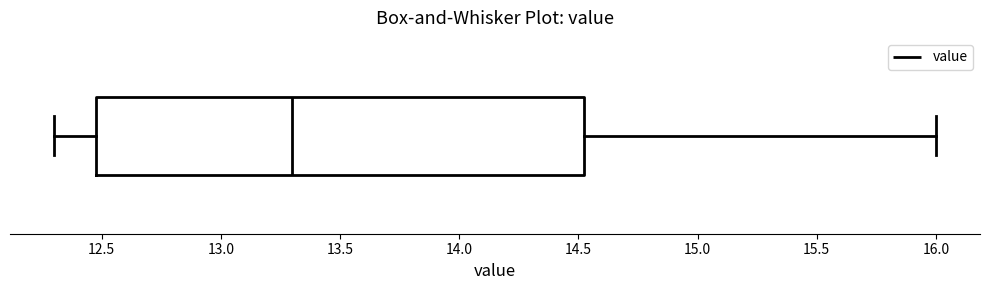

Read this box plot against the x-axis: the position of the median line, the range covered by the box, and the ends of both whiskers. The values are not printed on the chart, so give them approximately, as read against the axis.

median 13.30, box 12.50 to 14.55, whiskers 12.30 to 16.00